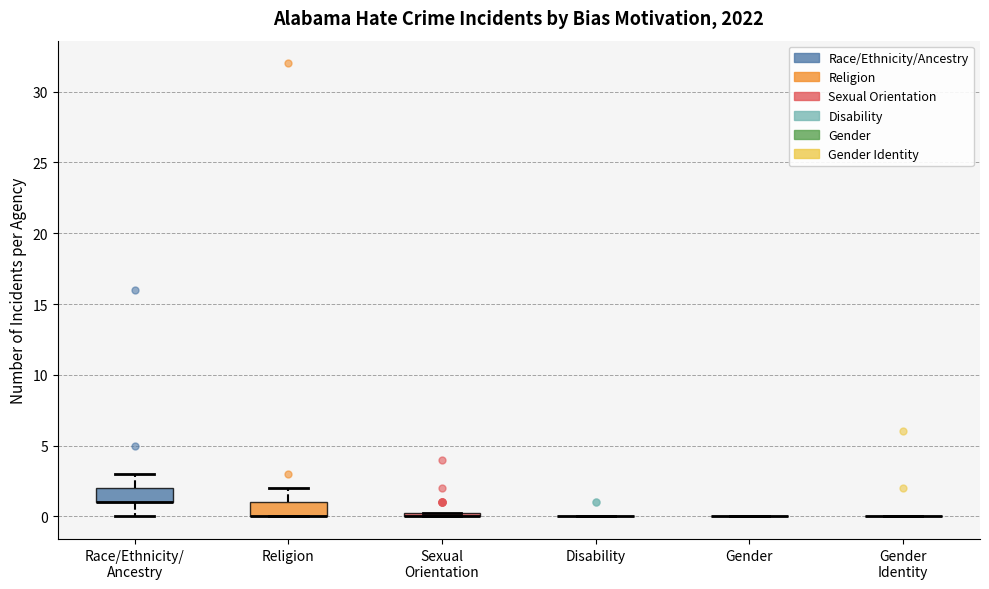

Where is the lower edge of the box for Race/Ethnicity/ Ancestry on the y-axis? The values are not printed on the chart, so give them approximately, as read against the axis.

1.0